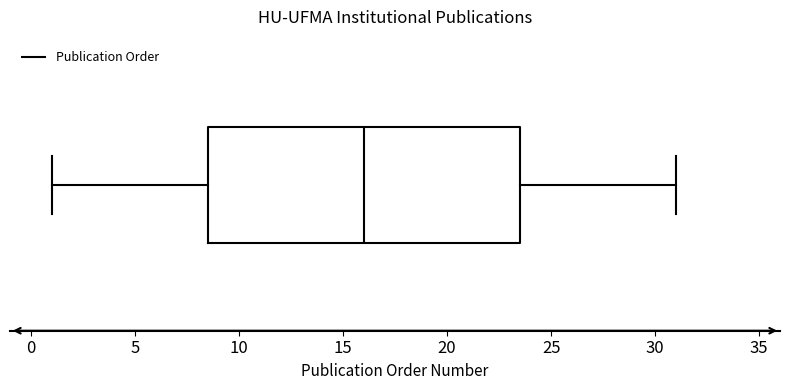

Where does the right whisker of the box end on the x-axis? The values are not printed on the chart, so give them approximately, as read against the axis.

31.0